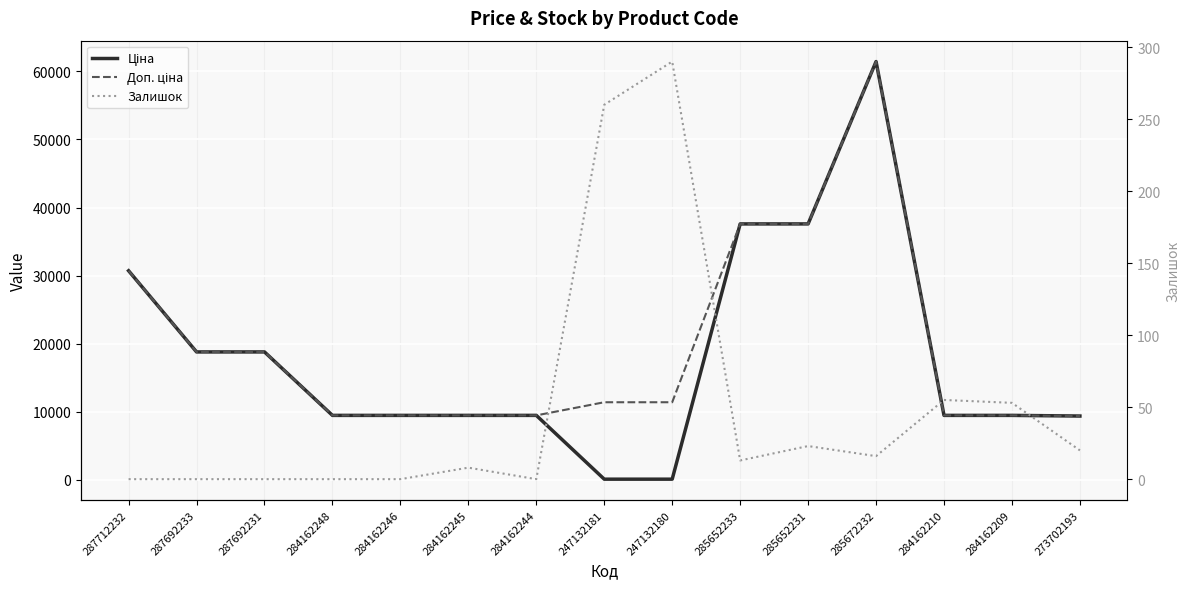

At 285672232, list the series in order from smallest to largest.

Залишок, Ціна, Доп. ціна